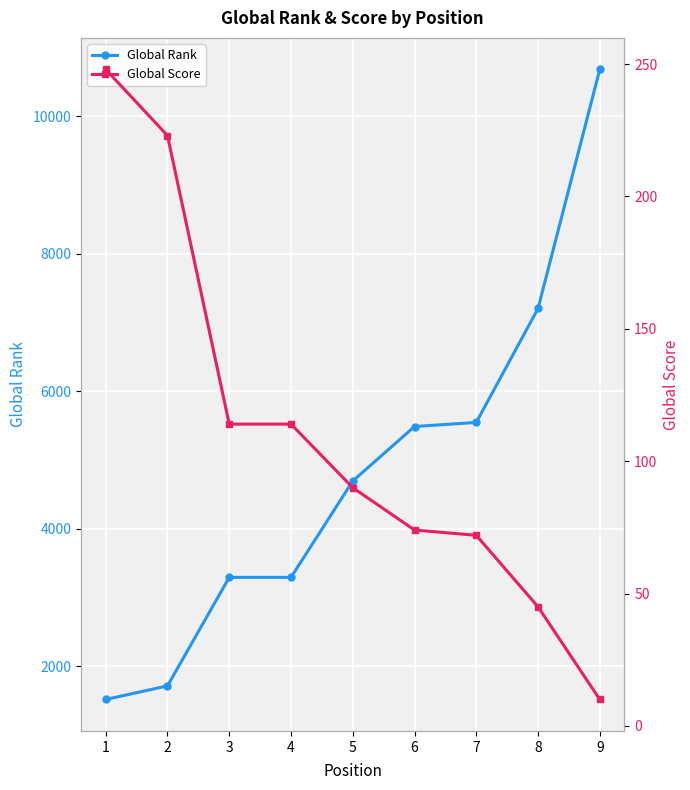

Which series has the largest total across all categories?

Global Rank